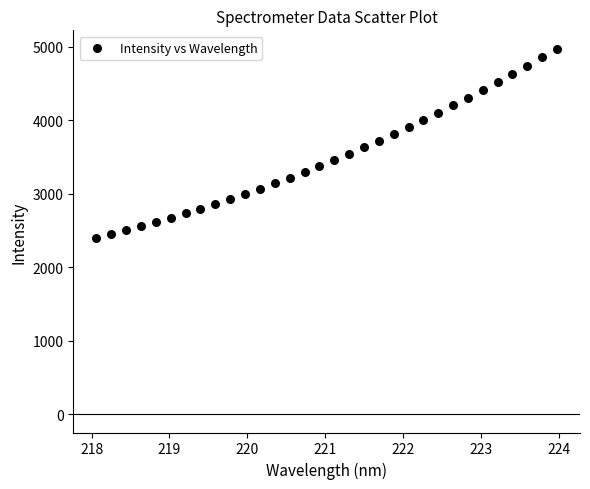

What is the range of Y values (max minus min)?

2577.1